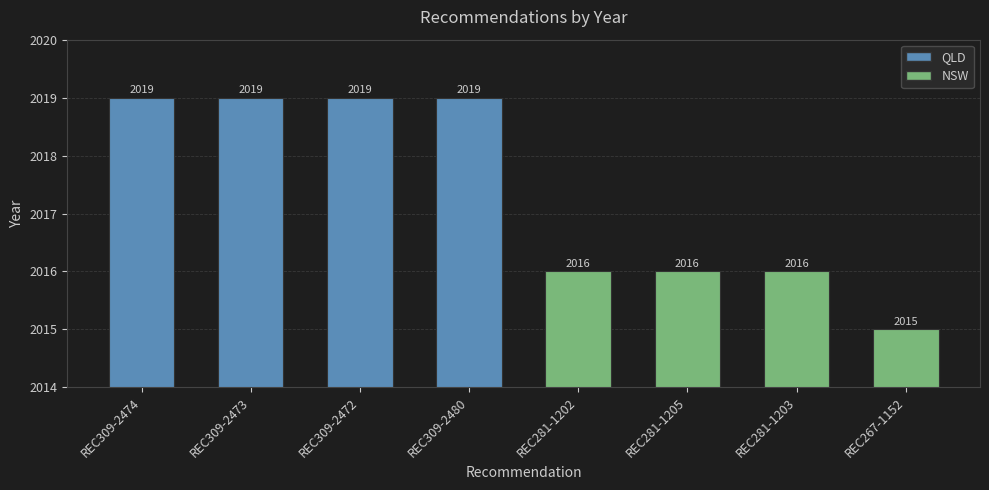

What is the greatest value displayed?

2019